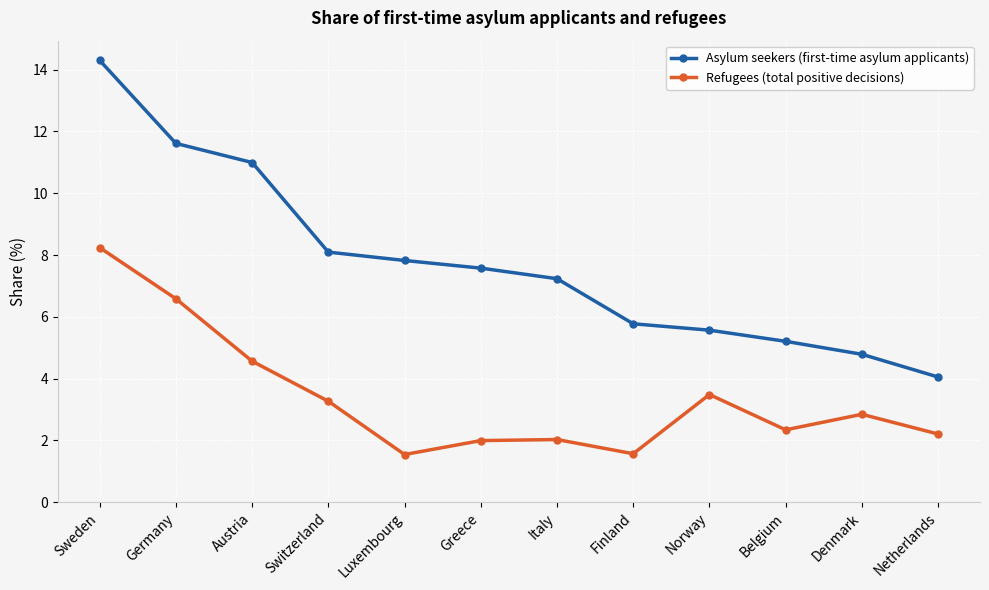

Is this an area chart (filled region under the line)?

No